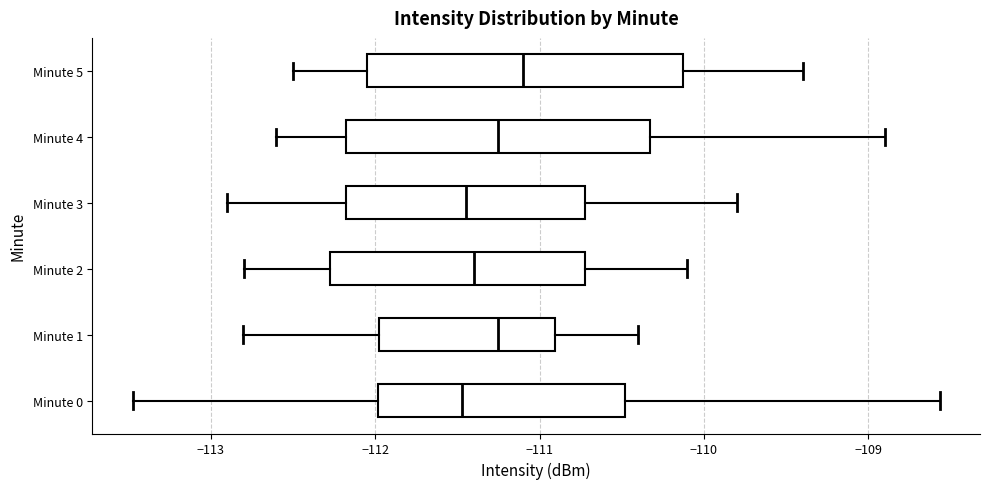

Which box's median line is the furthest to the right?

Minute 5